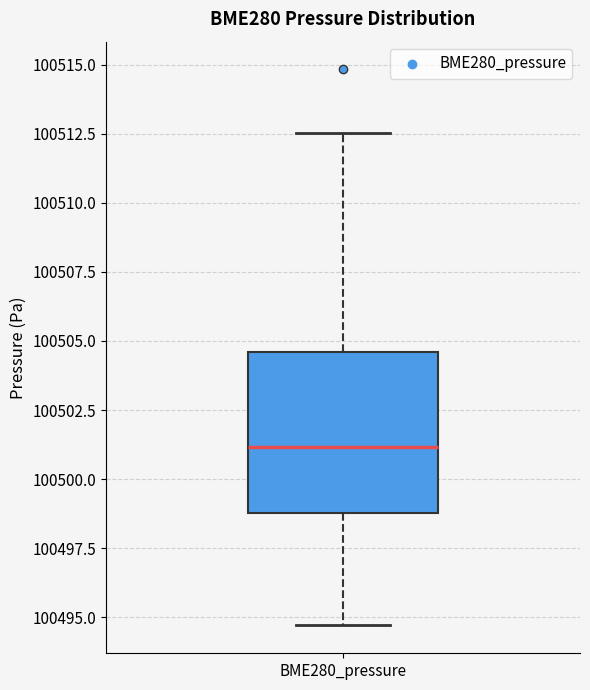

Read this box plot against the y-axis: the position of the median line, the range covered by the box, and the ends of both whiskers. The values are not printed on the chart, so give them approximately, as read against the axis.

median 100501.0, box 100499.0 to 100504.5, whiskers 100494.5 to 100512.5